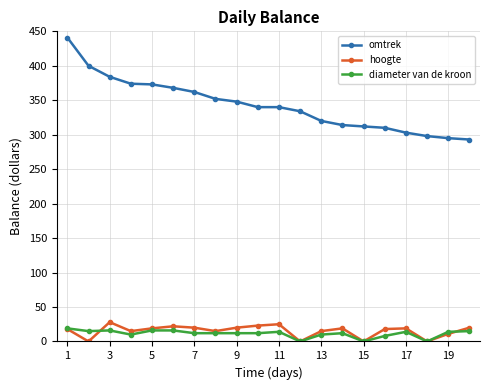

True or false: hoogte and omtrek intersect in this chart.

False